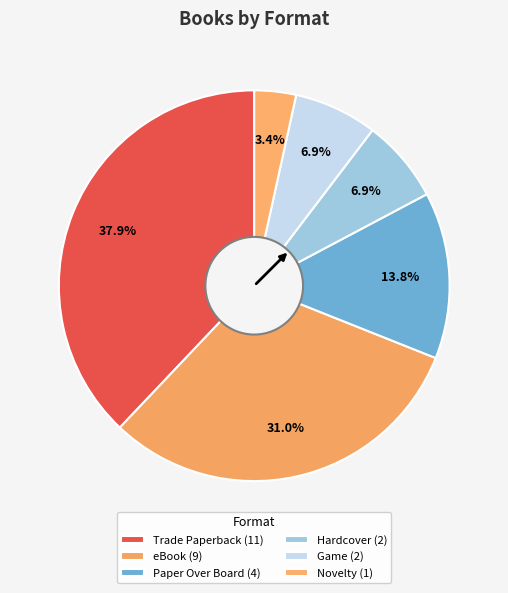

The Trade Paperback slice represents 31% of the pie. True or false?

False